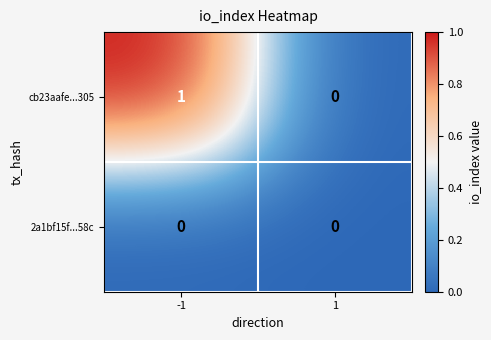

At -1, list the series in order from smallest to largest.

2a1bf15f...58c, cb23aafe...305